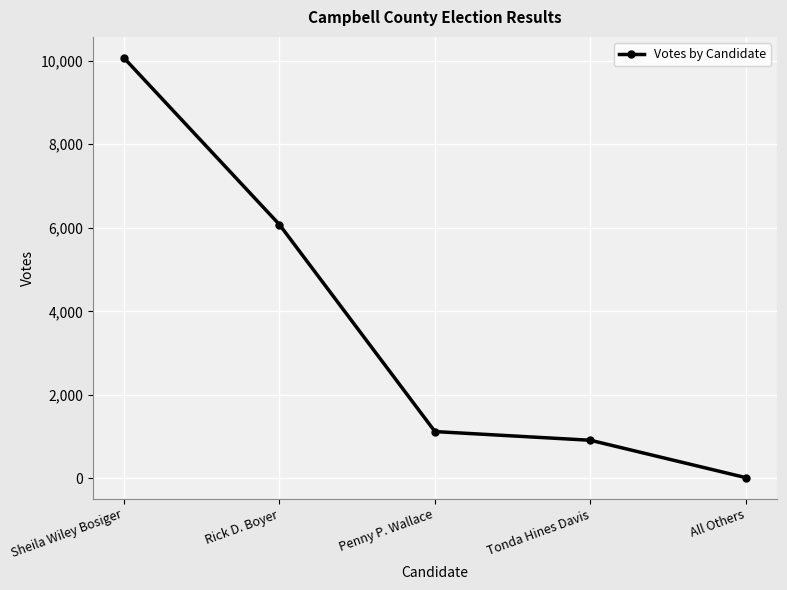

Which has a higher value, Rick D. Boyer or Sheila Wiley Bosiger?

Sheila Wiley Bosiger